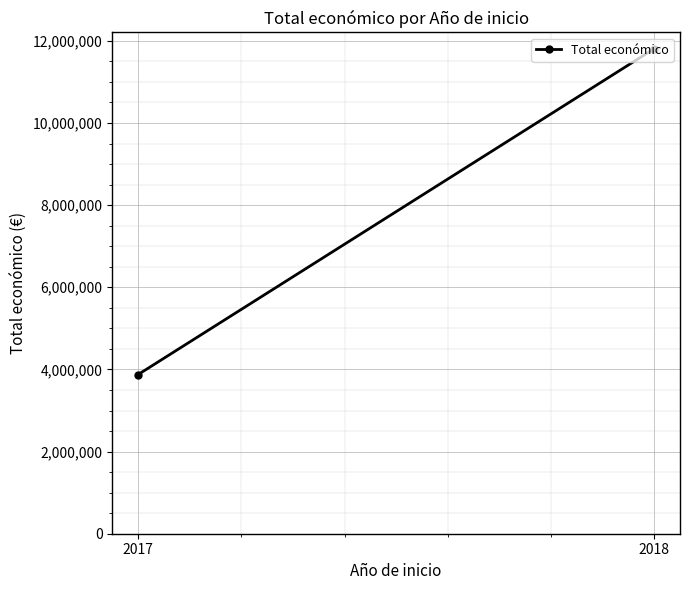

Rank the categories by value from lowest to highest.

2017, 2018